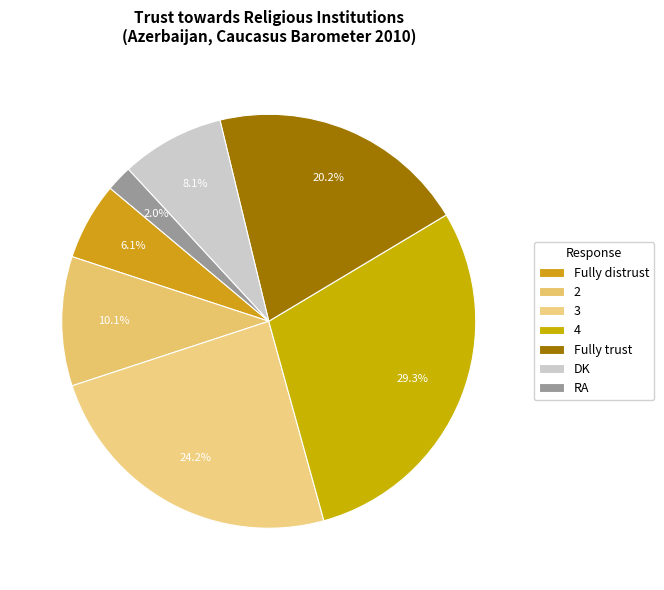

To the nearest percent, what is the combined percentage of 3 and 4?

54%